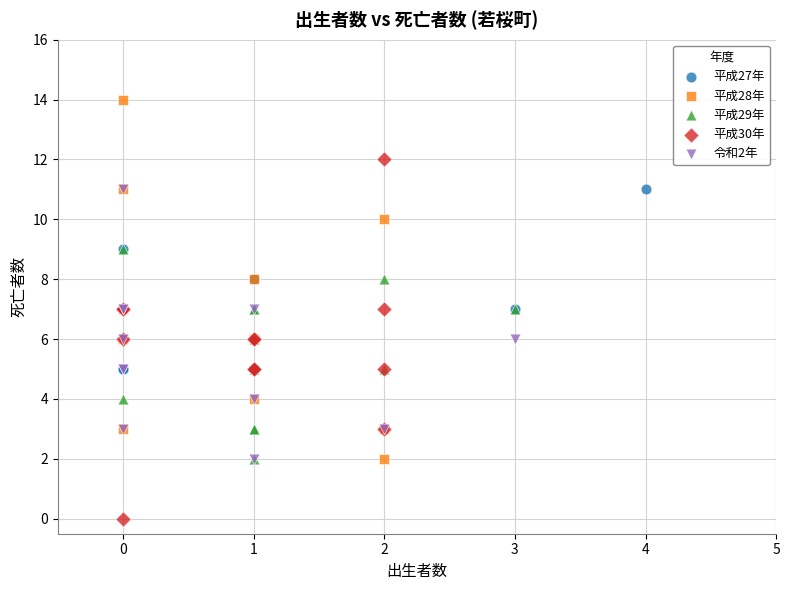

Which series reaches the minimum Y coordinate?

平成30年